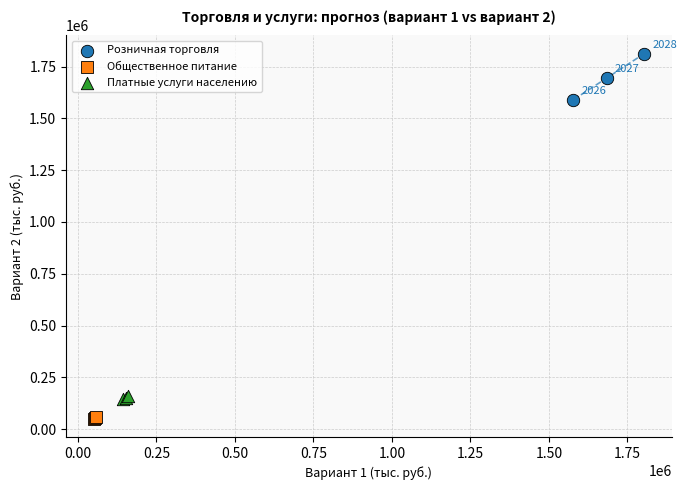

Which series reaches the minimum Y coordinate?

Общественное питание